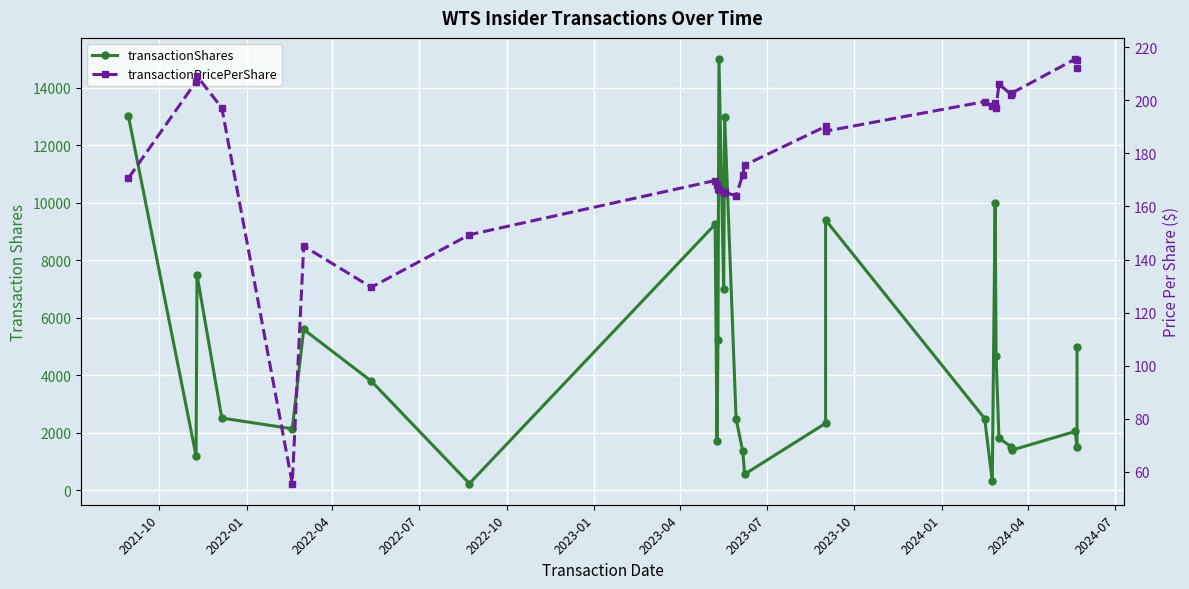

What is the value of the transactionPricePerShare point at the 12th from the left?

166.0